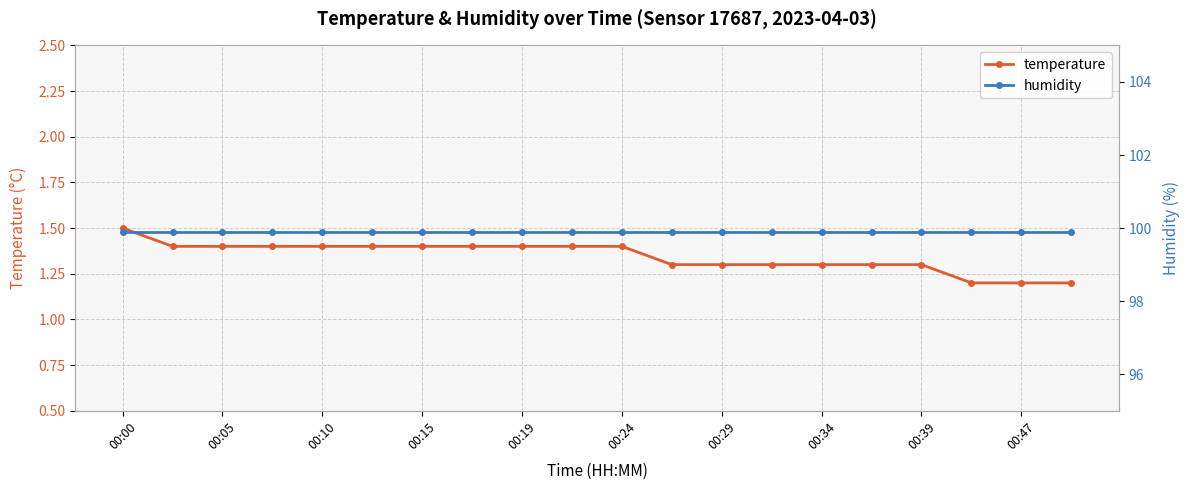

What is the difference between the second highest and second lowest values in the temperature series?

0.2